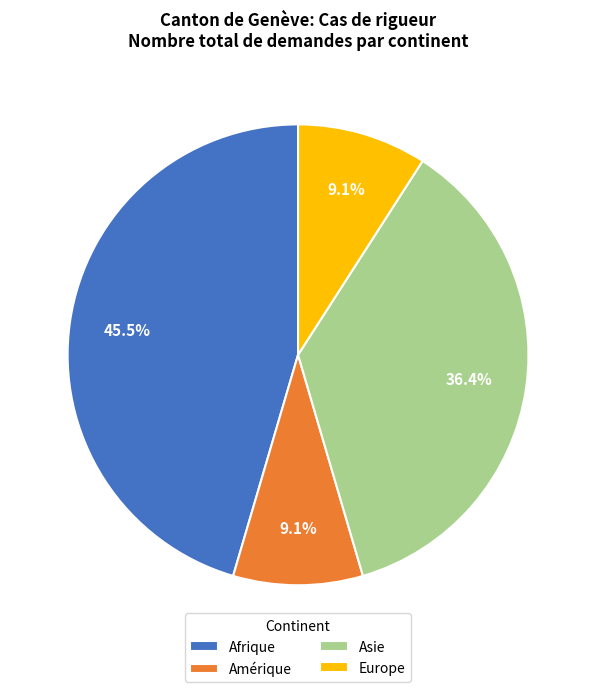

What is the total percentage of Afrique and Asie?

81.8%